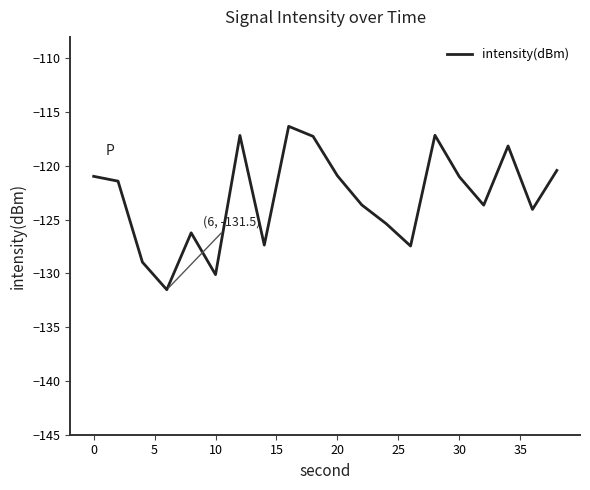

What is the maximum value shown in the chart?

-116.3